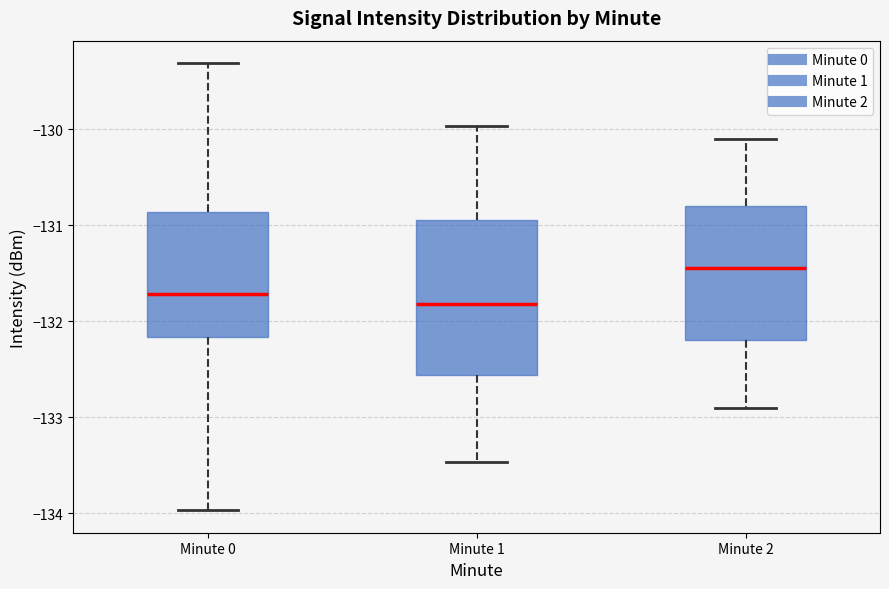

Which box has the lowest median line?

Minute 1